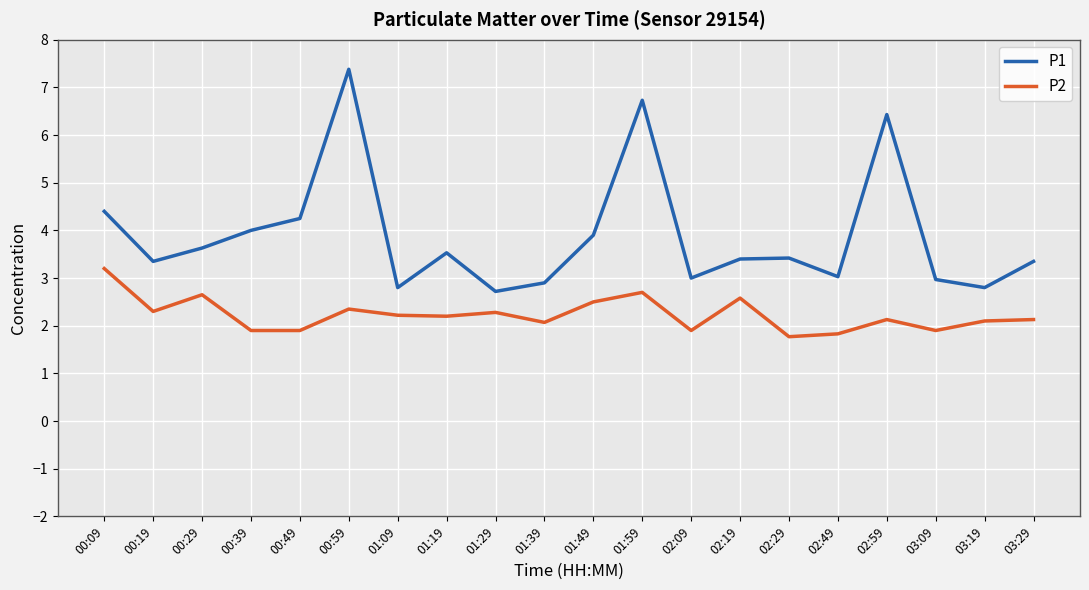

What position from the right is 00:49?

16